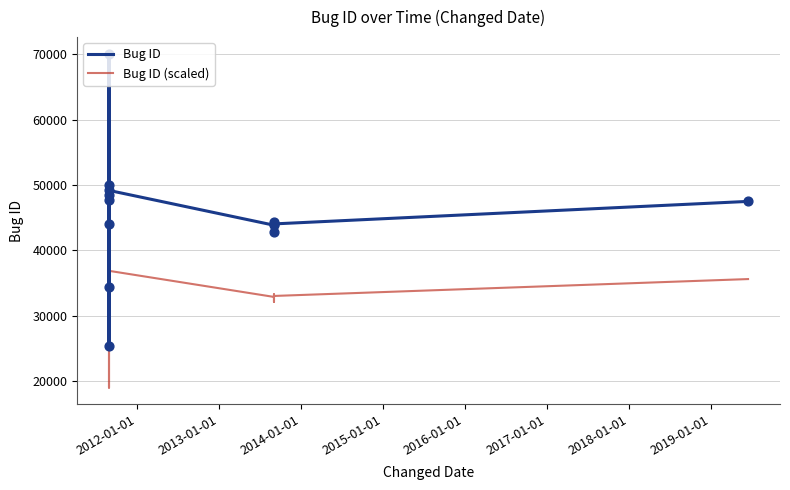

Which series has the widest spread of Y values?

Bug ID